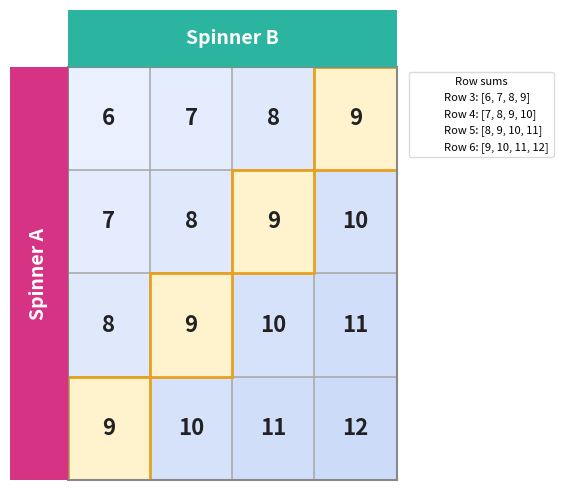

What is the total value across all series at 5?

38